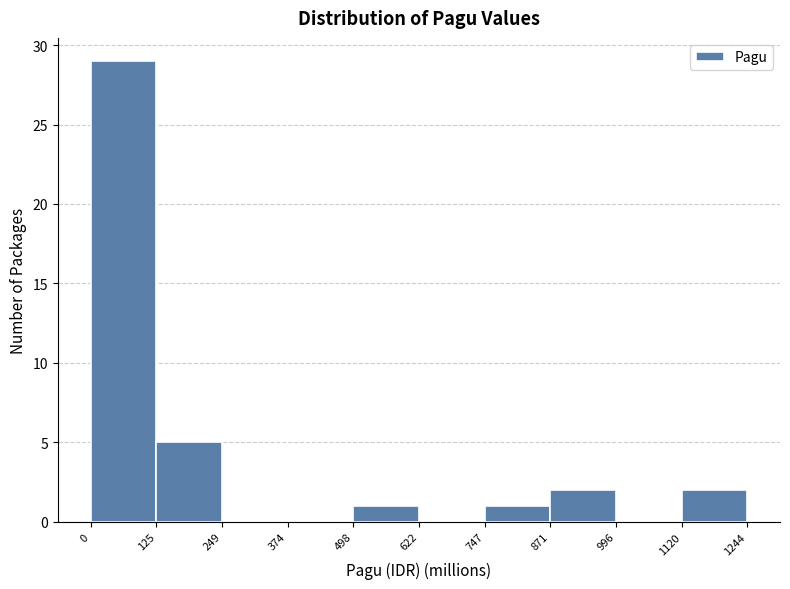

Reading left to right, list every bar in this chart as the range it spans on the x-axis followed by its height. The values are not printed on the chart, so give them approximately, as read against the axis.

0 to 125: 29
125 to 249: 5
249 to 374: 0
374 to 498: 0
498 to 622: 1
622 to 747: 0
747 to 871: 1
871 to 996: 2
996 to 1120: 0
1120 to 1244: 2